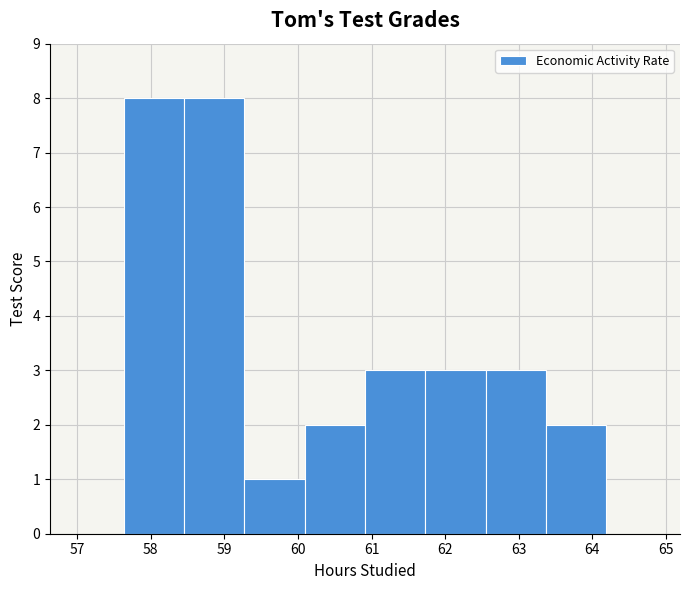

Reading left to right, transcribe this chart: for each bar, give the range it covers on the x-axis and its height. Neither the bar edges nor the heights are printed on the chart, so give them approximately, as read against the axes.

57.63 to 58.45: 8
58.45 to 59.27: 8
59.27 to 60.09: 1
60.09 to 60.91: 2
60.91 to 61.73: 3
61.73 to 62.55: 3
62.55 to 63.37: 3
63.37 to 64.19: 2